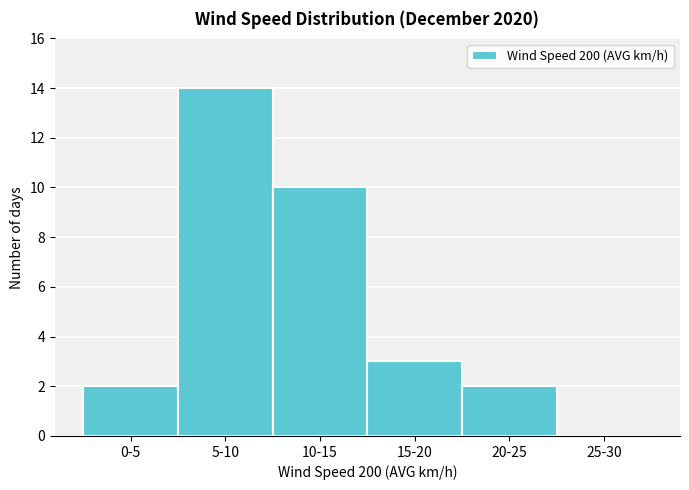

Reading left to right, list all the values displayed in this chart.

0-5=2	5-10=14	10-15=10	15-20=3	20-25=2	25-30=0